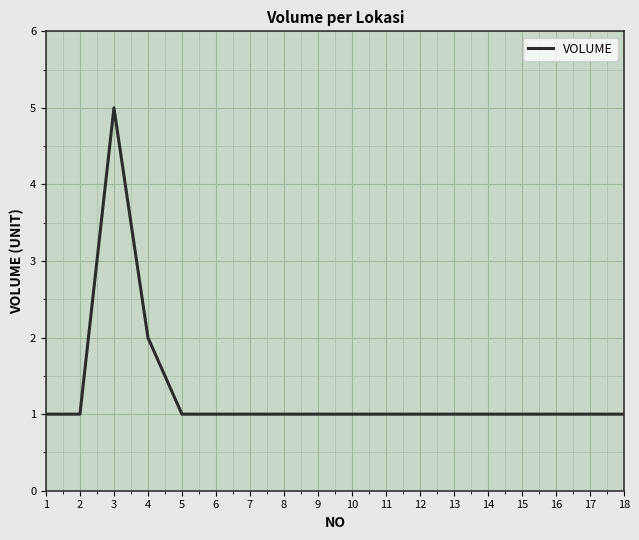

Is it true that the value at 10 is 2?

False